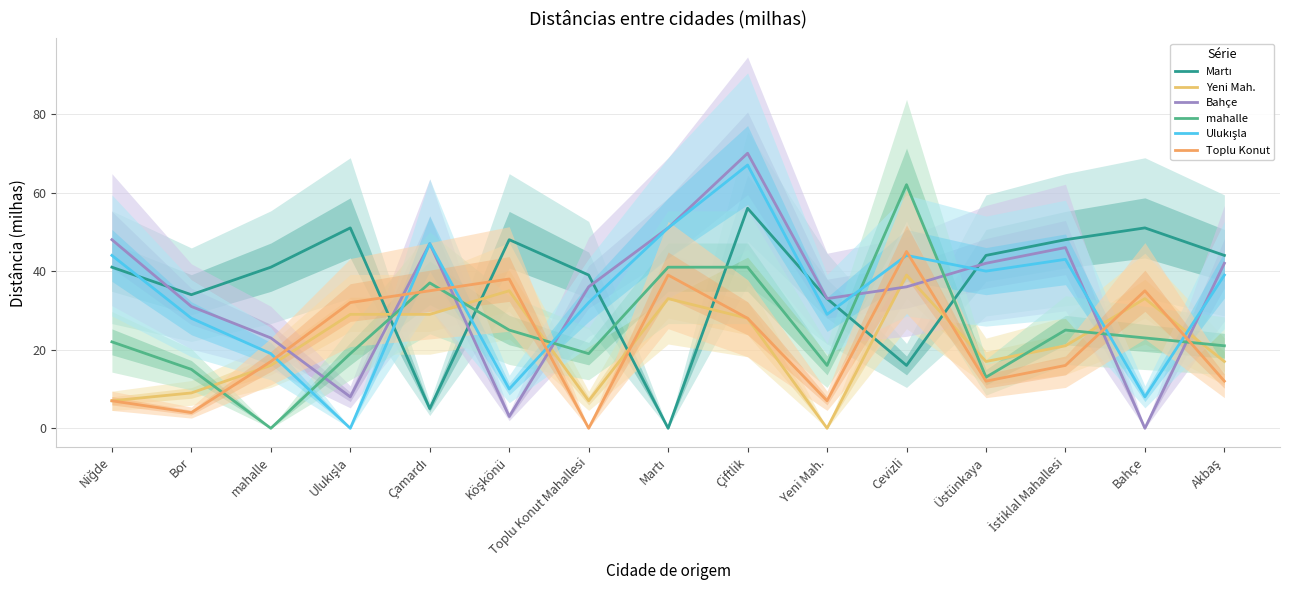

In Martı, how many points are higher than both neighbors (excluding endpoints)?

4